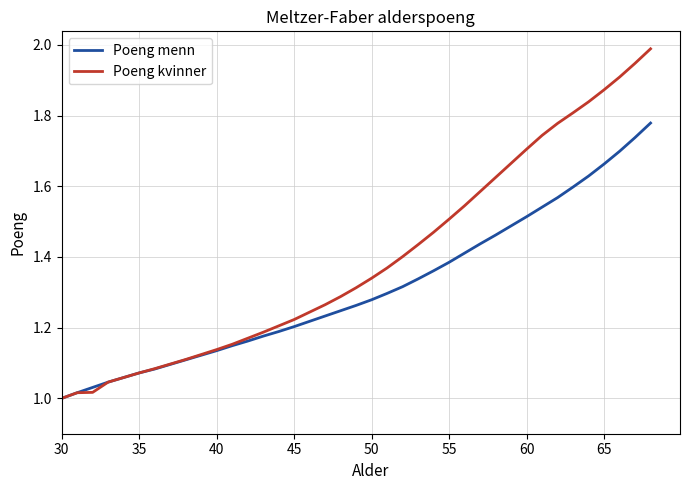

Which series has the largest range (max minus min)?

Poeng kvinner